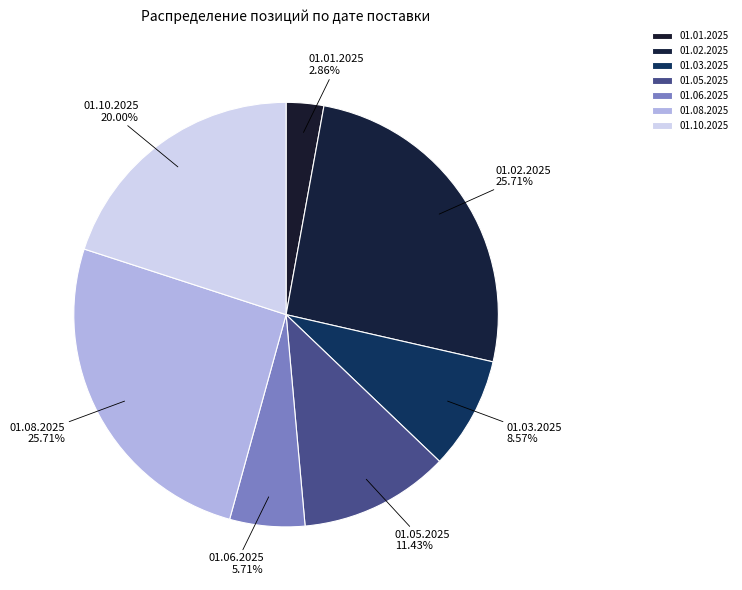

What percentage is the 01.02.2025 slice, to the nearest percent?

26%